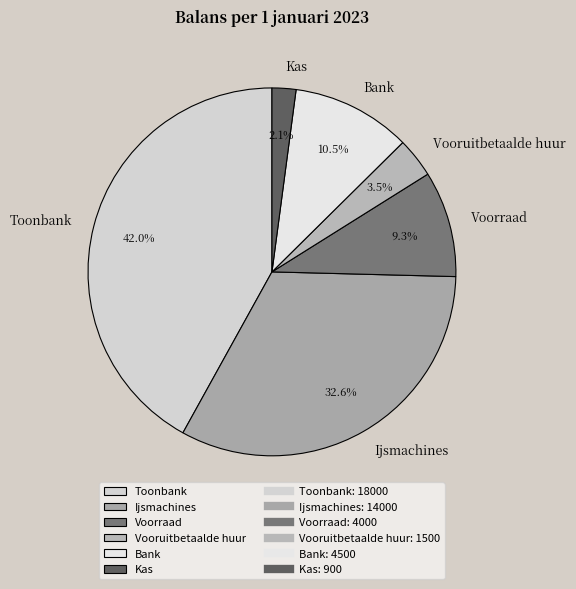

To the nearest percent, what percentage of the pie is Voorraad?

9%